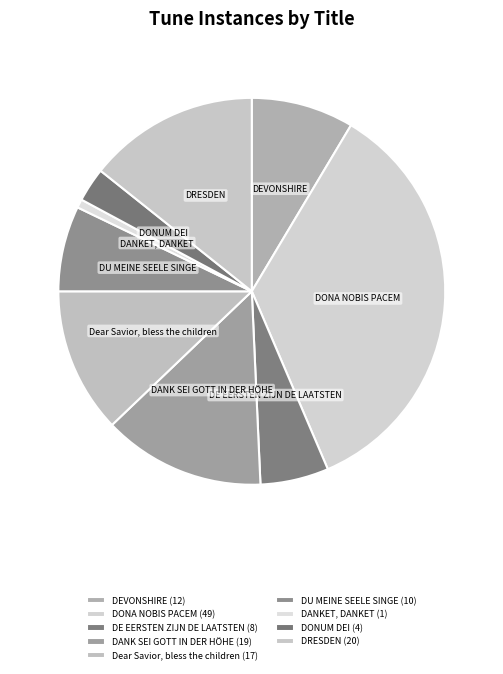

Between DANKET, DANKET and DEVONSHIRE, which is larger?

DEVONSHIRE